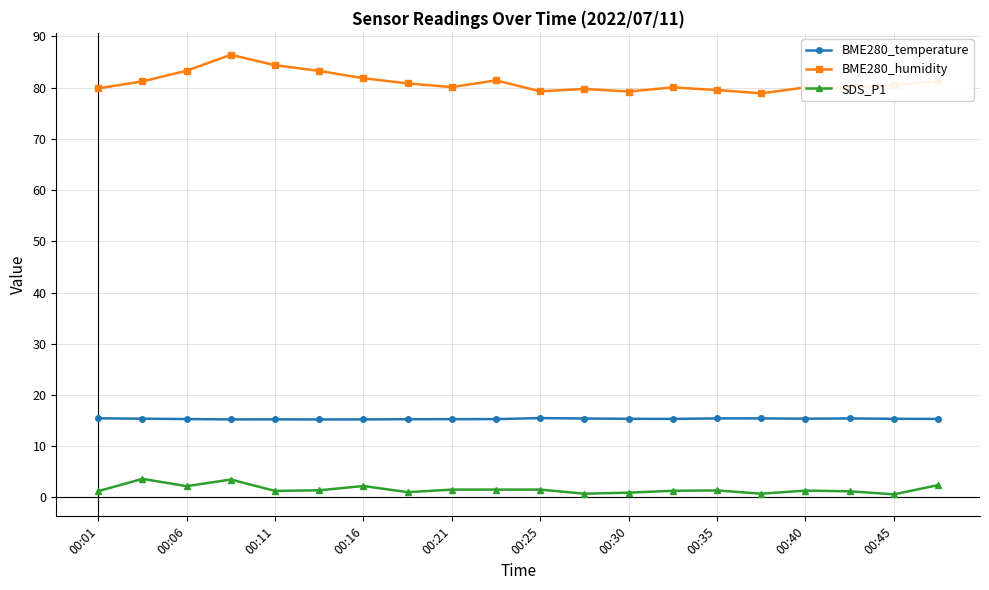

What is the difference between the maximum and minimum values in the SDS_P1 series?

3.0